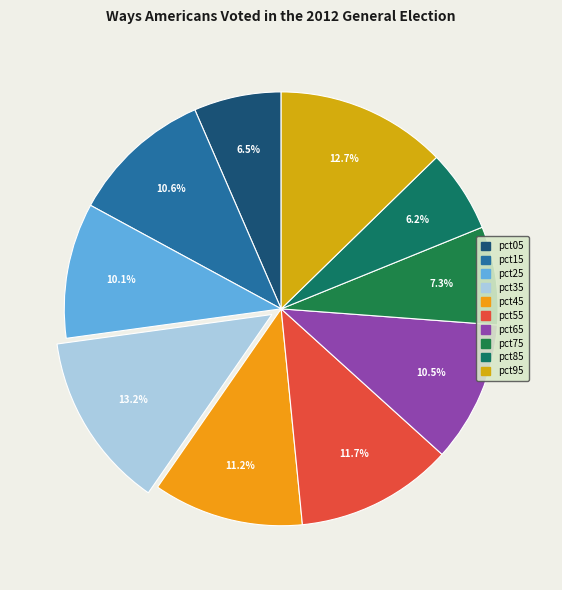

Count the number of slices in the pie.

10